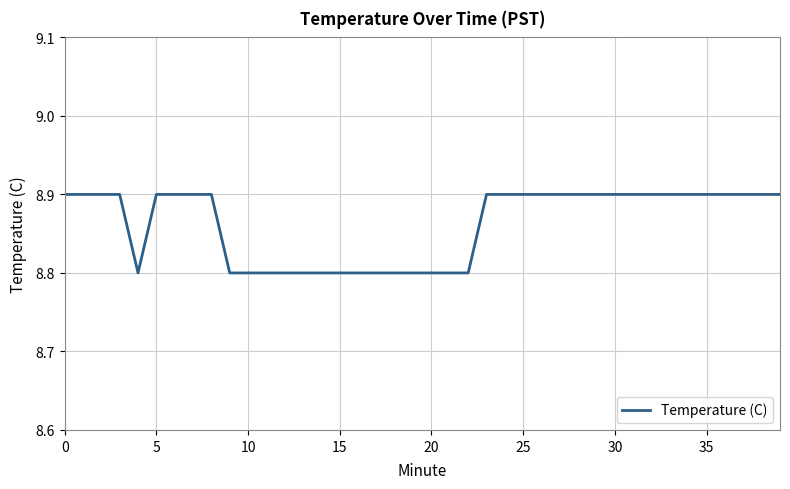

What is the minimum value shown in the chart?

8.8